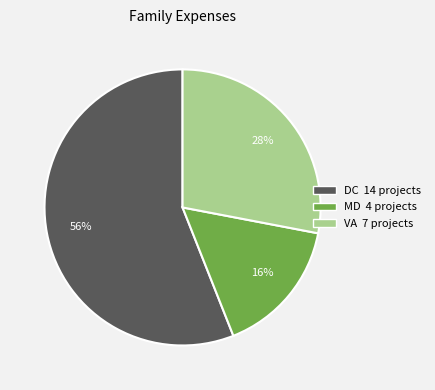

To the nearest percent, what is the average slice percentage?

33%